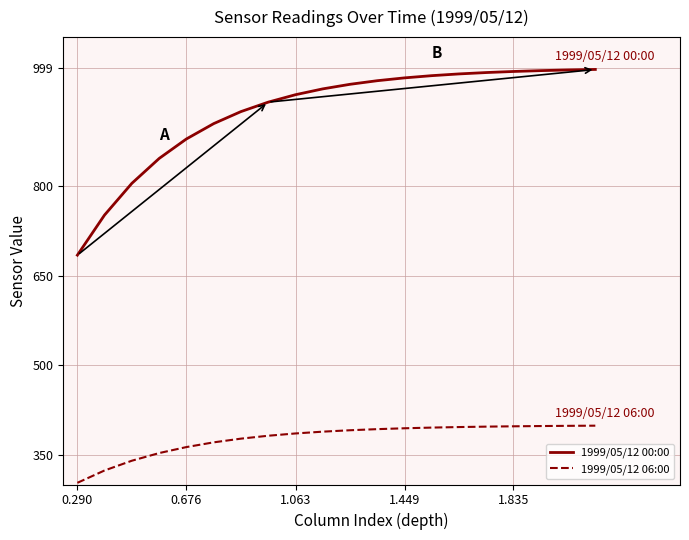

What is the minimum value shown in the chart?

302.8